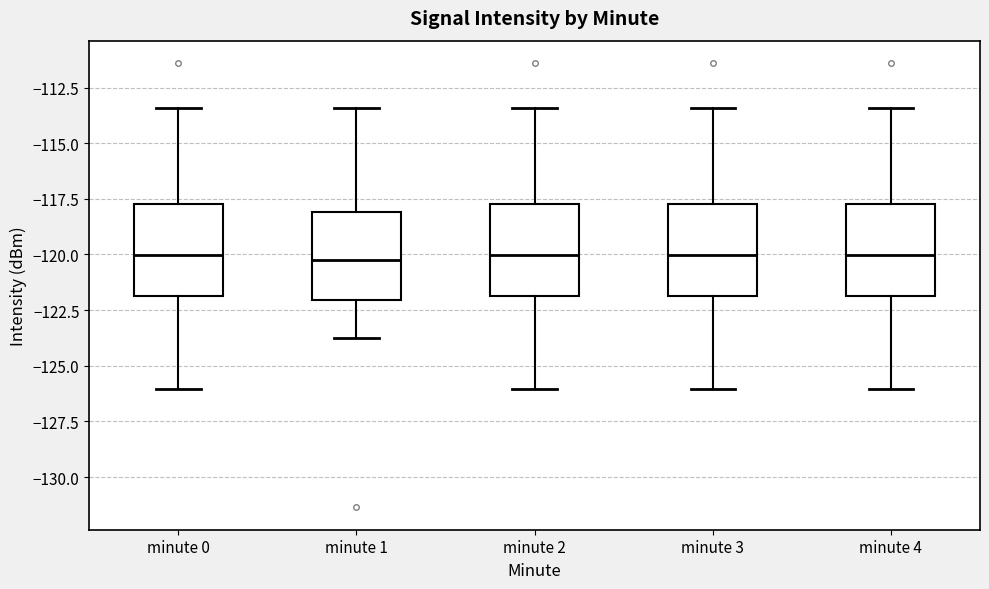

Where is the upper edge of the box for minute 0 on the y-axis? The values are not printed on the chart, so give them approximately, as read against the axis.

-117.5